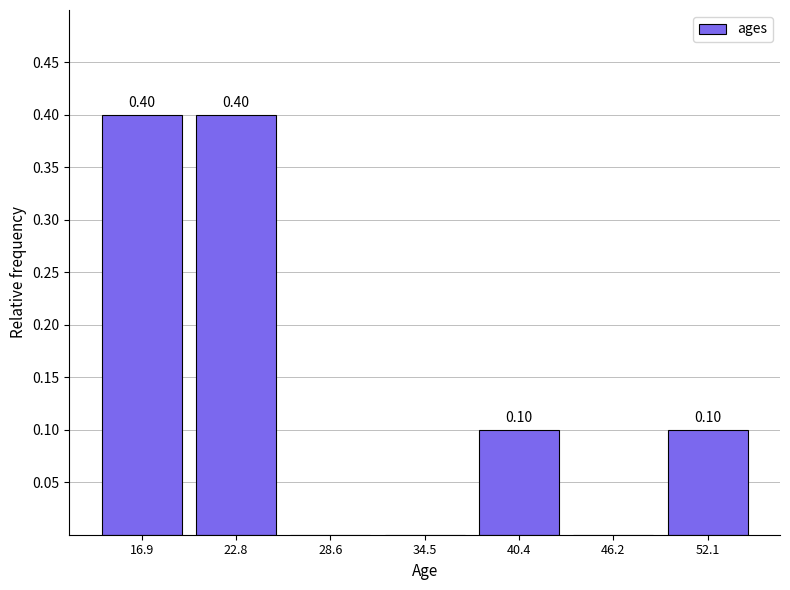

What is the change in value from 22.8 to 52.1?

-0.3